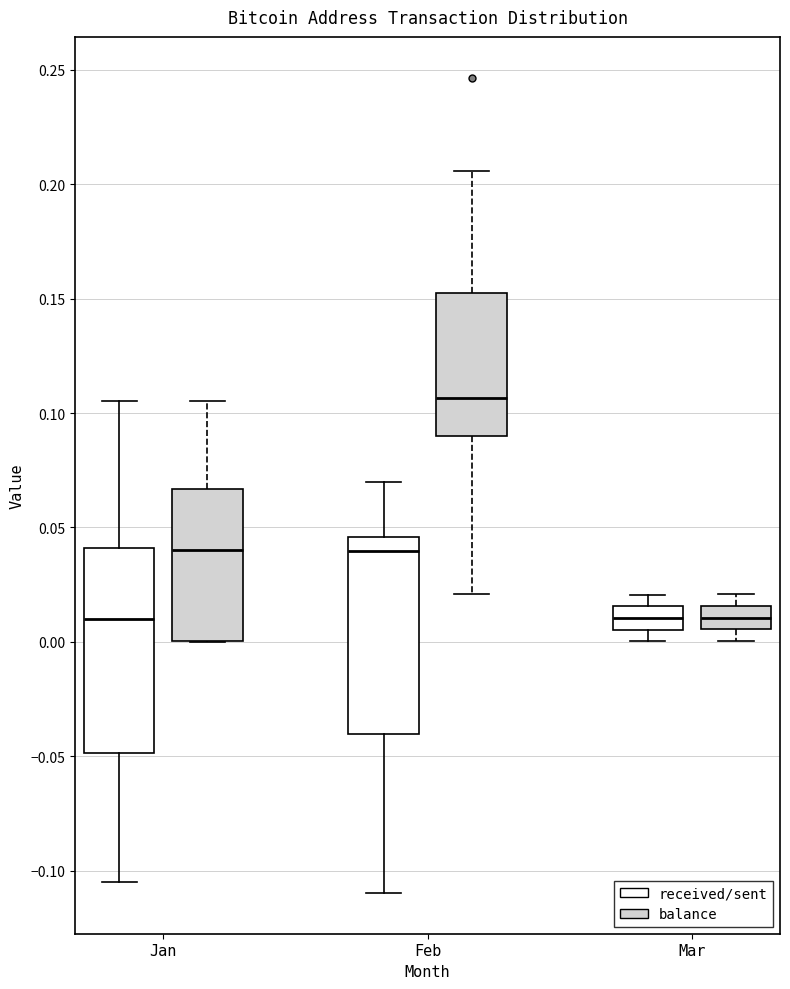

Reading left to right, read every box against the y-axis: the position of its median line, the range the box covers, and the ends of its whiskers. The values are not printed on the chart, so give them approximately, as read against the axis.

Jan (received/sent): median 0.010, box -0.050 to 0.040, whiskers -0.105 to 0.105
Jan (balance): median 0.040, box 0.000 to 0.065, whiskers 0.000 to 0.105
Feb (received/sent): median 0.040, box -0.040 to 0.045, whiskers -0.110 to 0.070
Feb (balance): median 0.105, box 0.090 to 0.150, whiskers 0.020 to 0.205
Mar (received/sent): median 0.010, box 0.005 to 0.015, whiskers 0.000 to 0.020
Mar (balance): median 0.010, box 0.005 to 0.015, whiskers 0.000 to 0.020